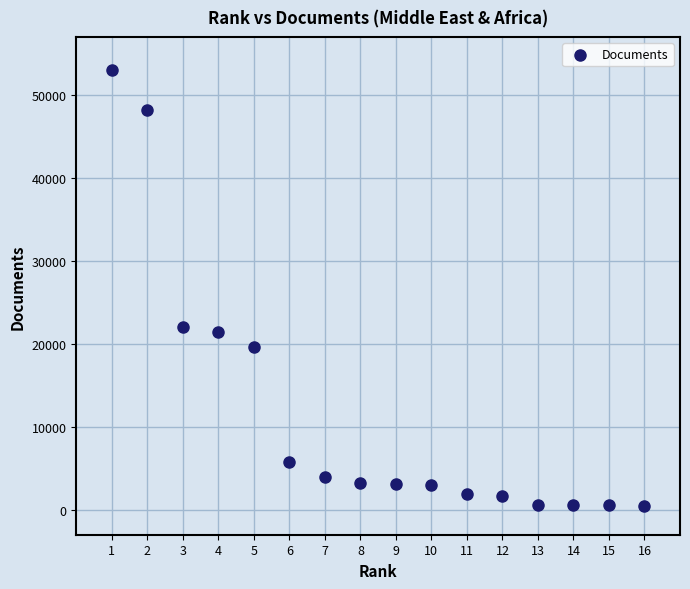

What Y value in the scatter plot is closest to 26736?

22087